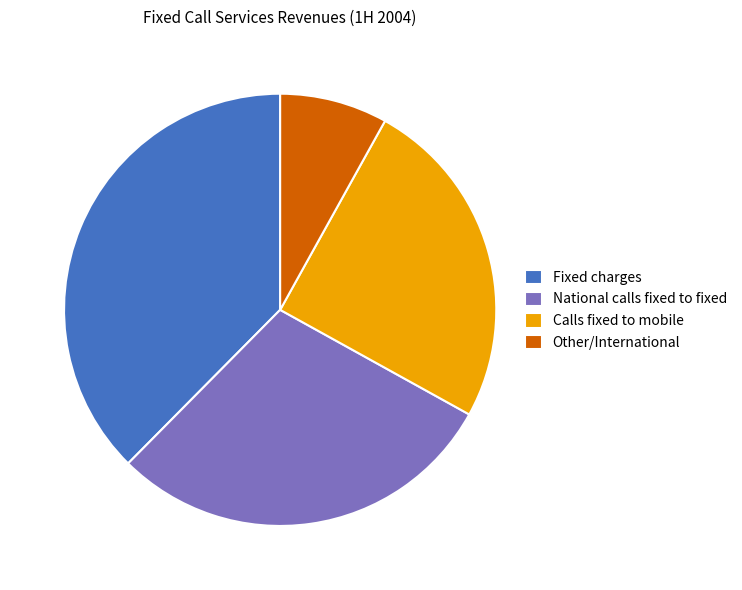

What is the ratio of the value at Calls fixed to mobile to the value at Other/International?

3.1